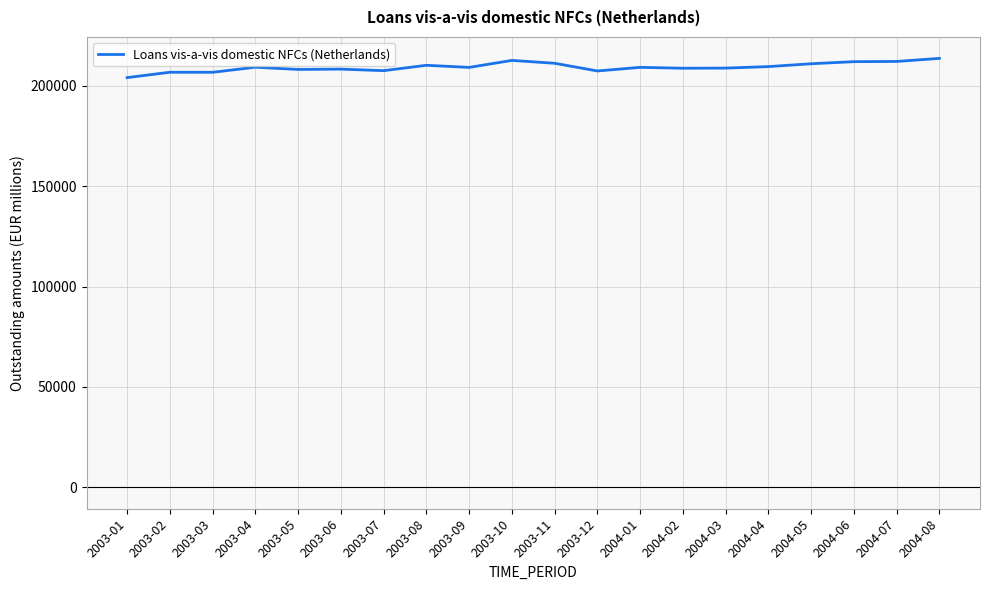

What is the difference between the maximum and minimum values?

9568